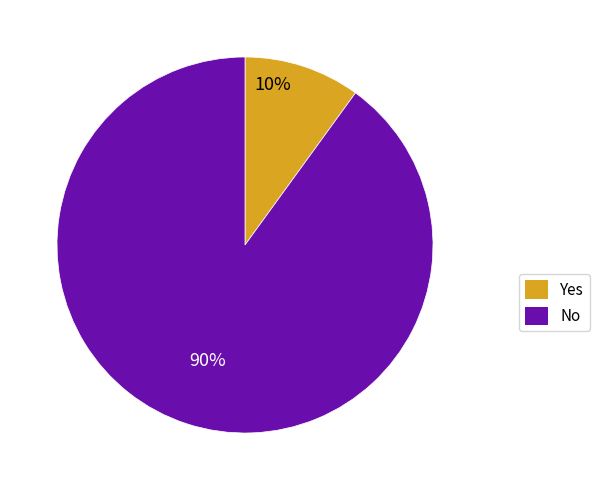

What percentage is the Yes slice, to the nearest percent?

10%